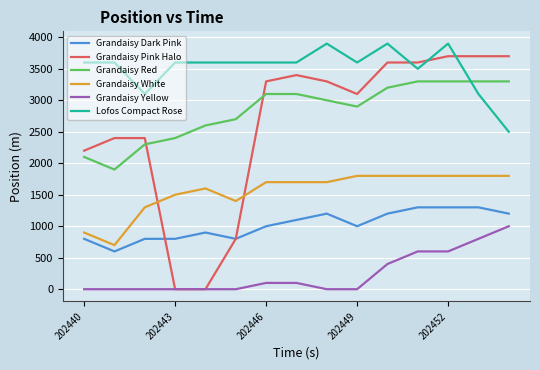

Which series has the largest total across all categories?

Lofos Compact Rose